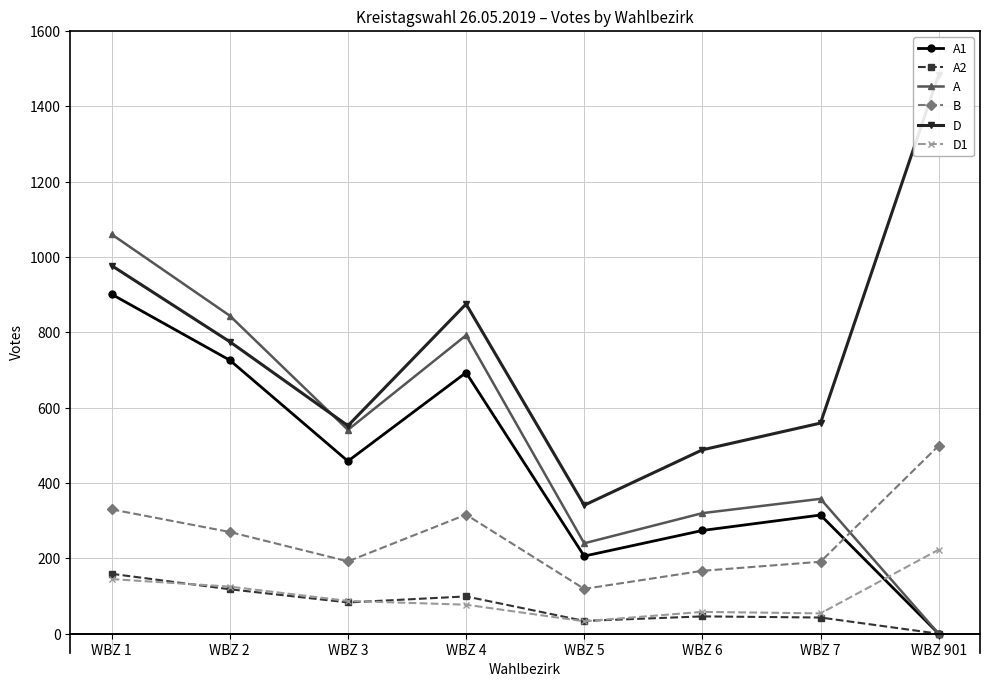

Reading left to right, list all the values displayed in this chart.

A1: 901	726	458	693	206	274	315	0
A2: 159	118	83	99	34	46	43	0
A: 1060	844	541	792	240	320	358	0
B: 330	270	192	316	119	167	191	499
D: 977	775	552	875	341	488	559	1483
D1: 145	125	87	77	33	58	54	223